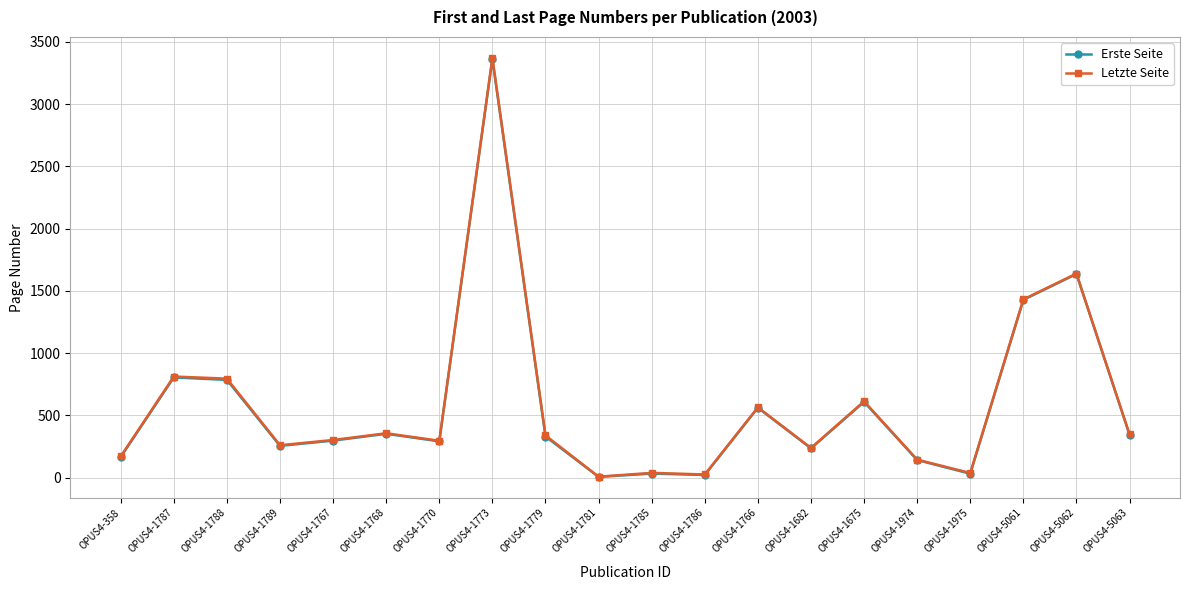

Which category has the highest value in the Letzte Seite series?

OPUS4-1773